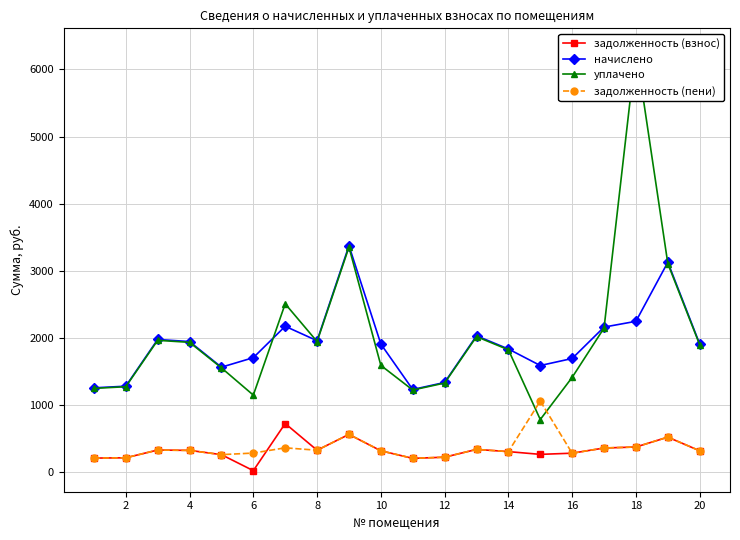

Which series has the largest range (max minus min)?

уплачено